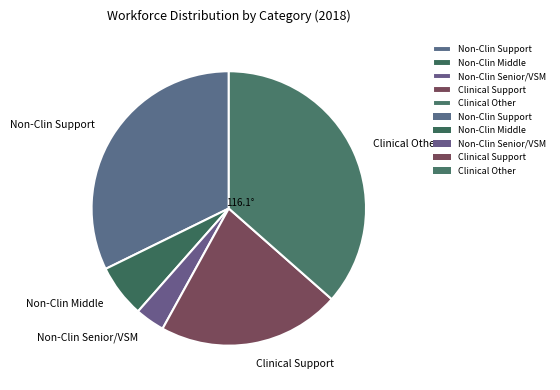

Is there any slice that represents more than half of the pie?

No